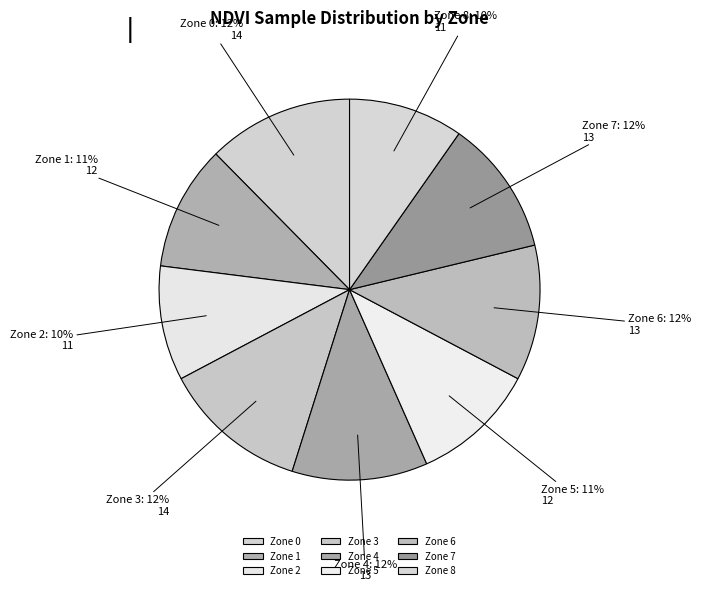

Combined, do Zone 0 and Zone 7 account for over 50%?

No